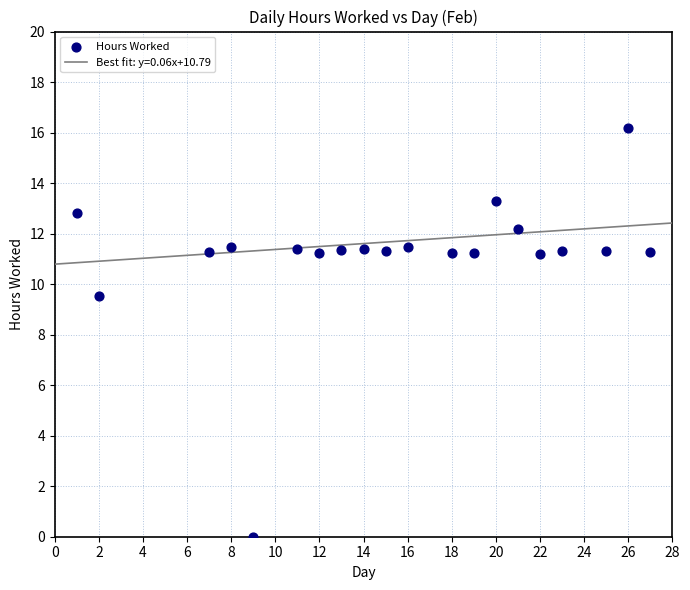

What is the range of Y values (max minus min)?

16.2